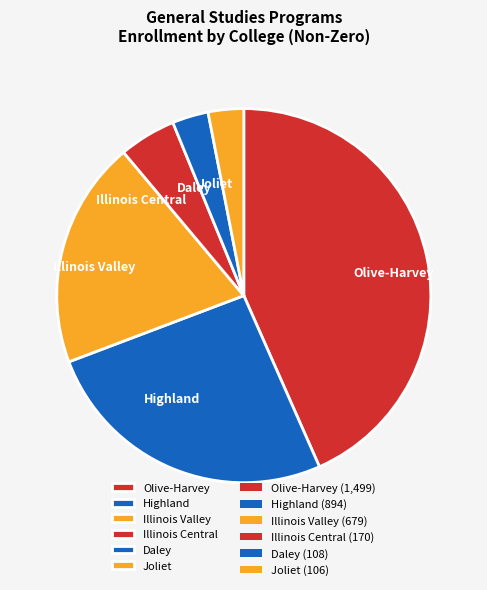

What is the largest slice in the pie chart?

Olive-Harvey